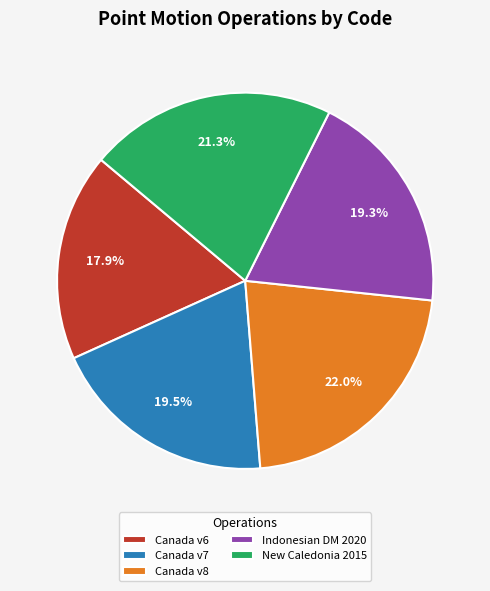

What portion of the pie excludes Indonesian DM 2020?

80.7%